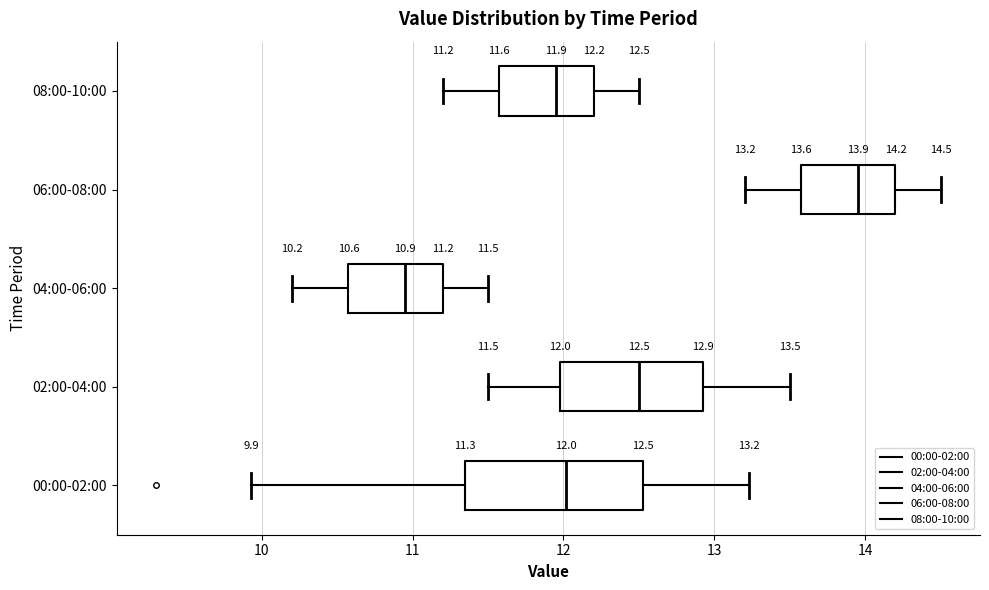

Comparing the boxes themselves (not the whiskers), which one is the widest?

00:00-02:00